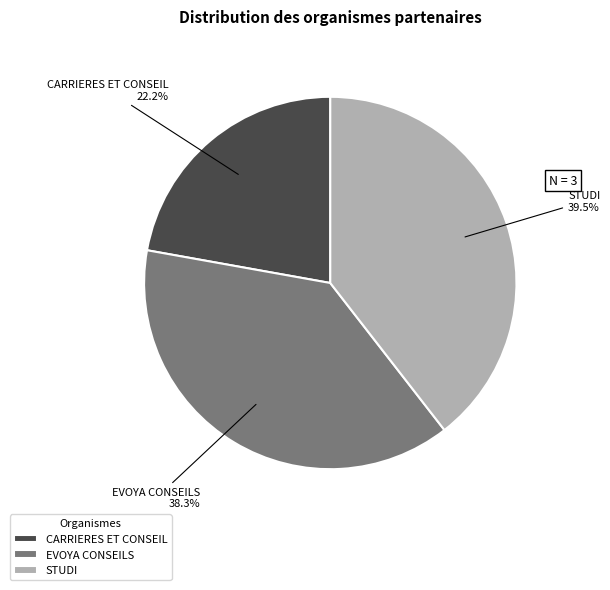

Approximately how many times larger is the value at CARRIERES ET CONSEIL compared to EVOYA CONSEILS?

0.6